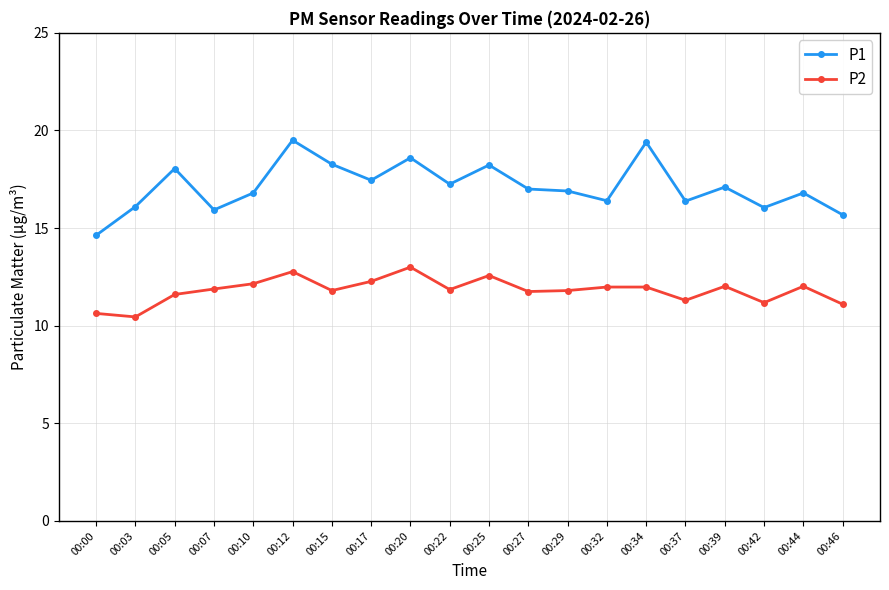

Which series changed the most between 00:07 and 00:12?

P1